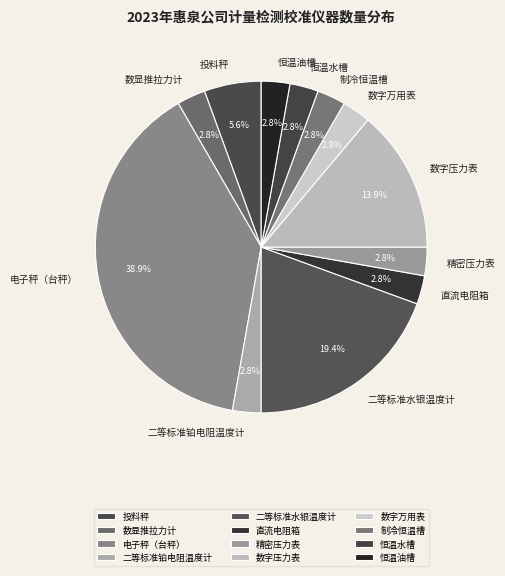

Which has a higher value, 投料秤 or 制冷恒温槽?

投料秤